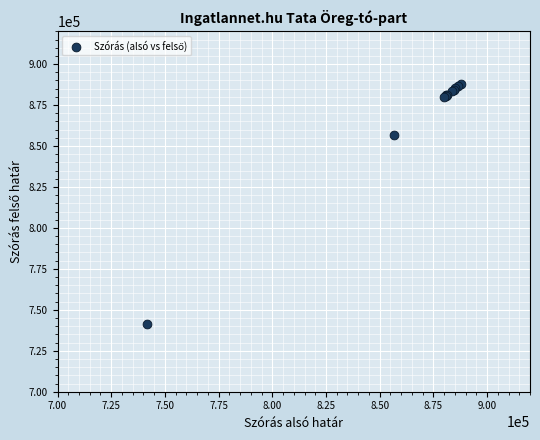

What Y value in the scatter plot is closest to 814701?

856665